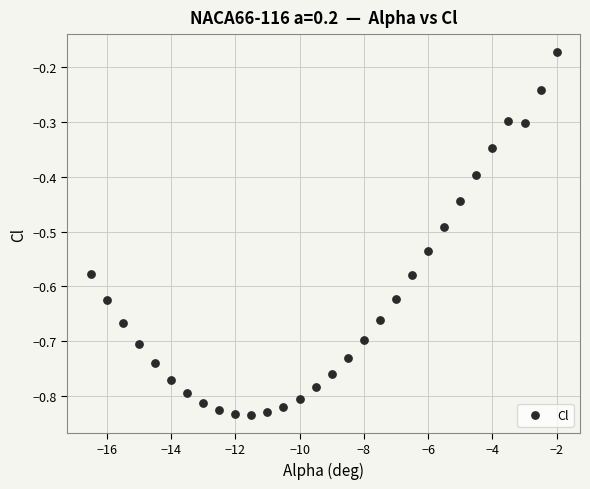

What is the range of X values (max minus min)?

14.5